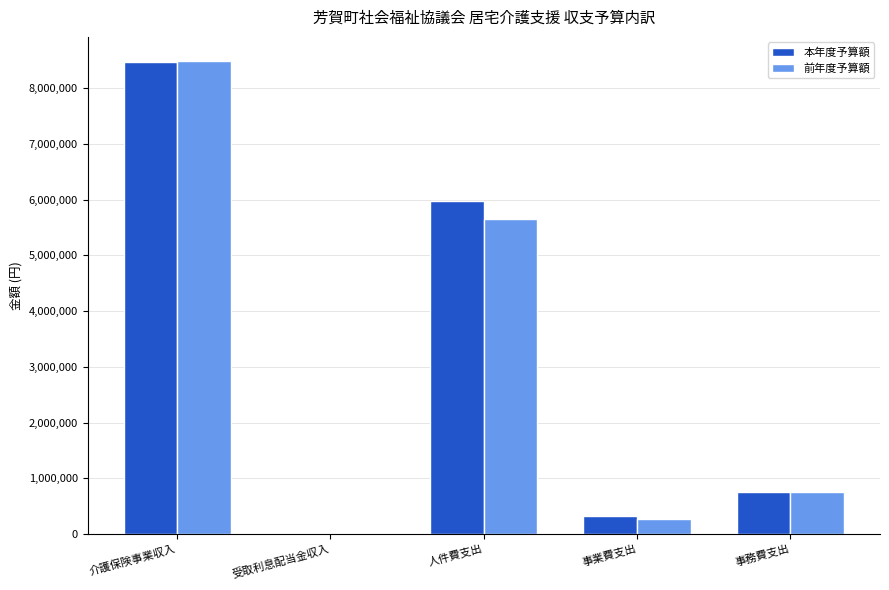

The 前年度予算額 series shows 8499000 at 介護保険事業収入. True or false?

True